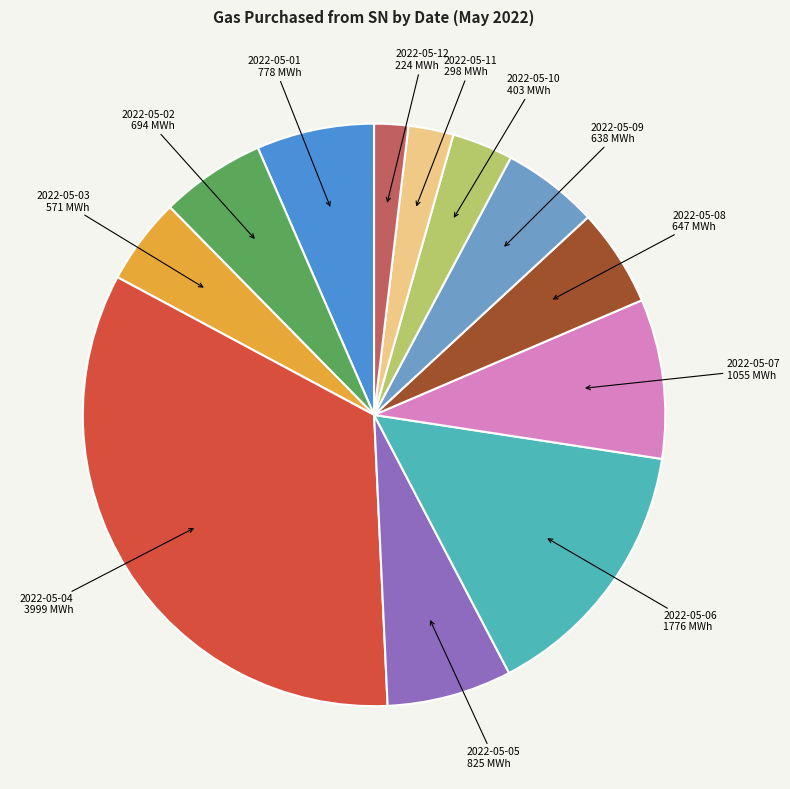

Is there a majority slice in this chart?

No